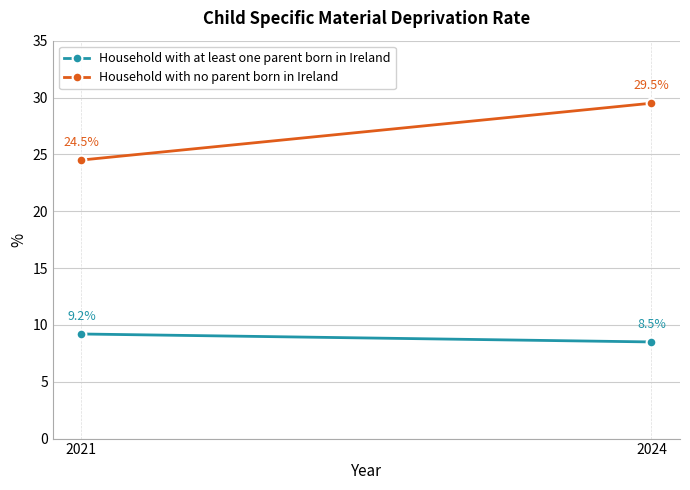

At which label does Household with at least one parent born in Ireland first exceed 9?

2021